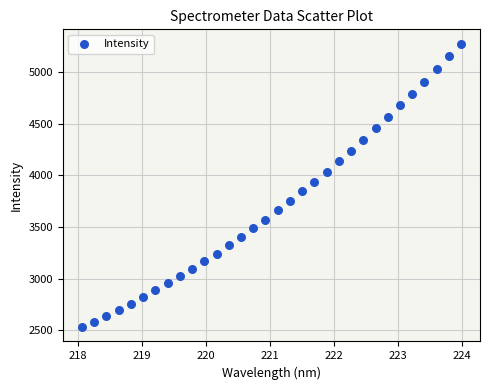

What is the range of X values (max minus min)?

5.9